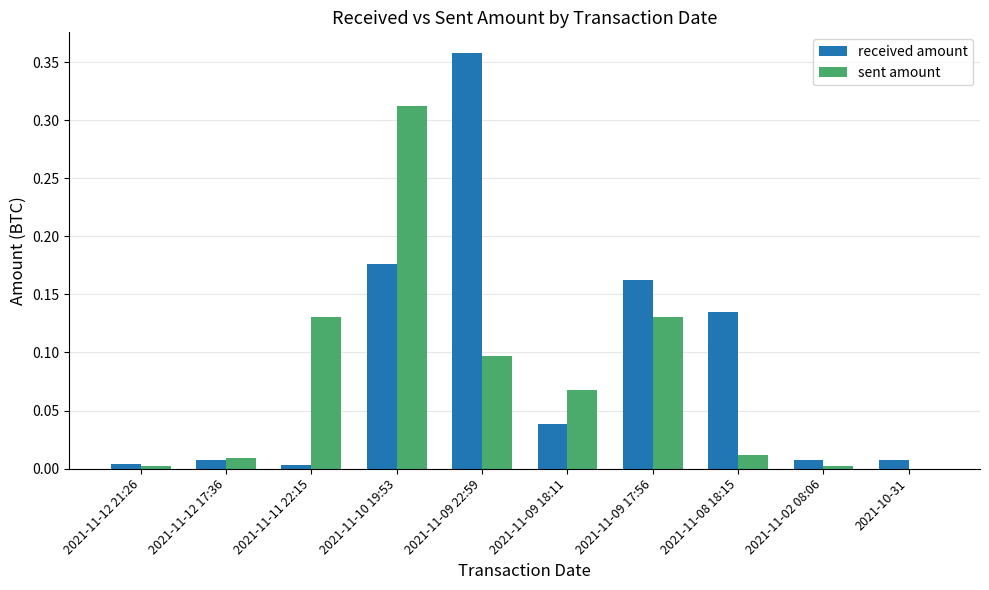

Are the bars horizontal?

No